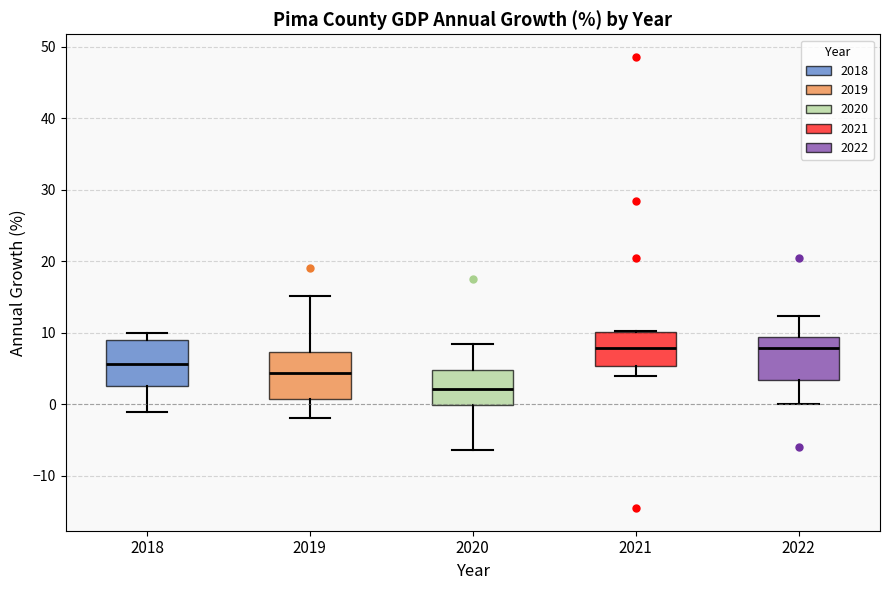

Reading left to right, transcribe this box plot: for each box, give where its median line is, the range the box spans, and where its two whiskers end, as read against the y-axis. The values are not printed on the chart, so give them approximately, as read against the axis.

2018: median 6, box 3 to 9, whiskers -1 to 10
2019: median 4, box 1 to 7, whiskers -2 to 15
2020: median 2, box 0 to 5, whiskers -6 to 9
2021: median 8, box 5 to 10, whiskers 4 to 10
2022: median 8, box 3 to 9, whiskers 0 to 12